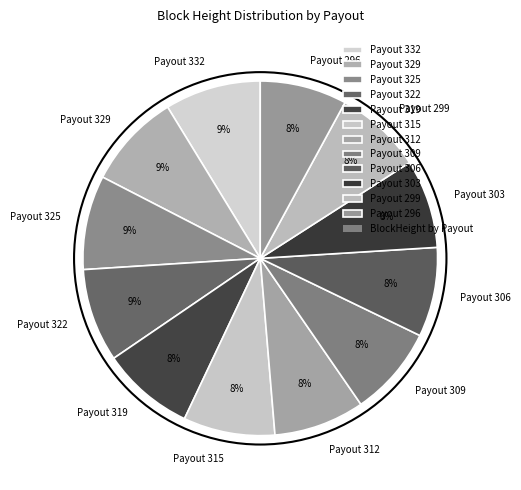

Is the sum of Payout 322 and Payout 296 greater than half?

No